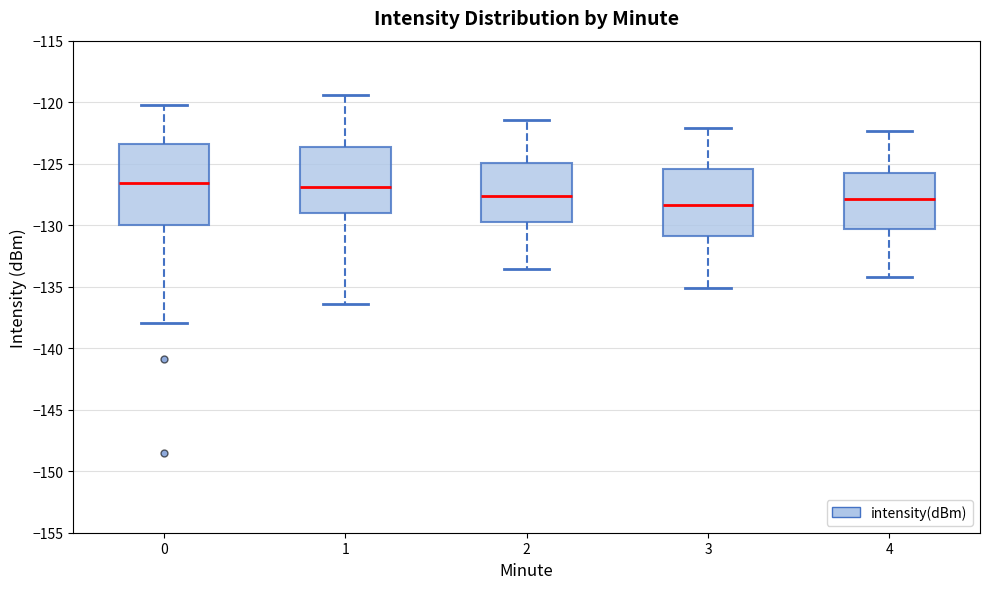

Reading left to right, read every box against the y-axis: the position of its median line, the range the box covers, and the ends of its whiskers. The values are not printed on the chart, so give them approximately, as read against the axis.

0: median -126.5, box -130.0 to -123.5, whiskers -138.0 to -120.0
1: median -127.0, box -129.0 to -123.5, whiskers -136.5 to -119.5
2: median -127.5, box -129.5 to -125.0, whiskers -133.5 to -121.5
3: median -128.5, box -131.0 to -125.5, whiskers -135.0 to -122.0
4: median -128.0, box -130.5 to -126.0, whiskers -134.0 to -122.5